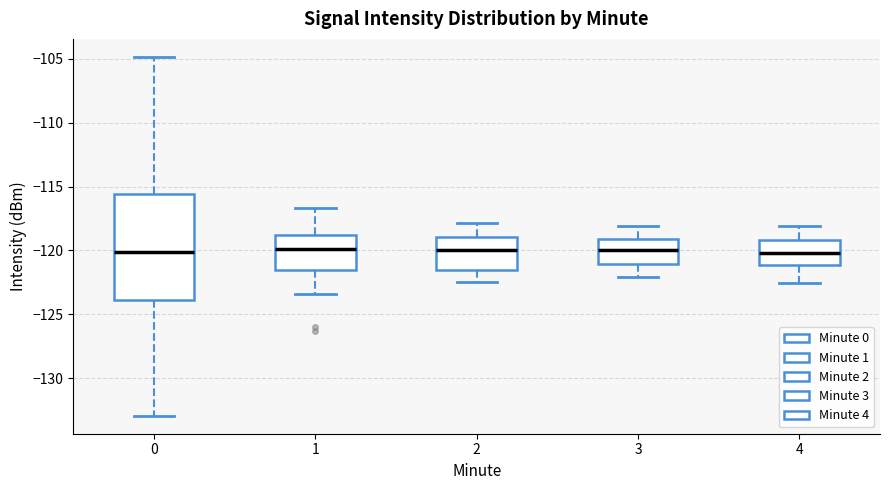

Reading left to right, read every box against the y-axis: the position of its median line, the range the box covers, and the ends of its whiskers. The values are not printed on the chart, so give them approximately, as read against the axis.

0: median -120.0, box -124.0 to -115.5, whiskers -133.0 to -105.0
1: median -120.0, box -121.5 to -119.0, whiskers -123.5 to -116.5
2: median -120.0, box -121.5 to -119.0, whiskers -122.5 to -118.0
3: median -120.0, box -121.0 to -119.0, whiskers -122.0 to -118.0
4: median -120.0, box -121.0 to -119.0, whiskers -122.5 to -118.0